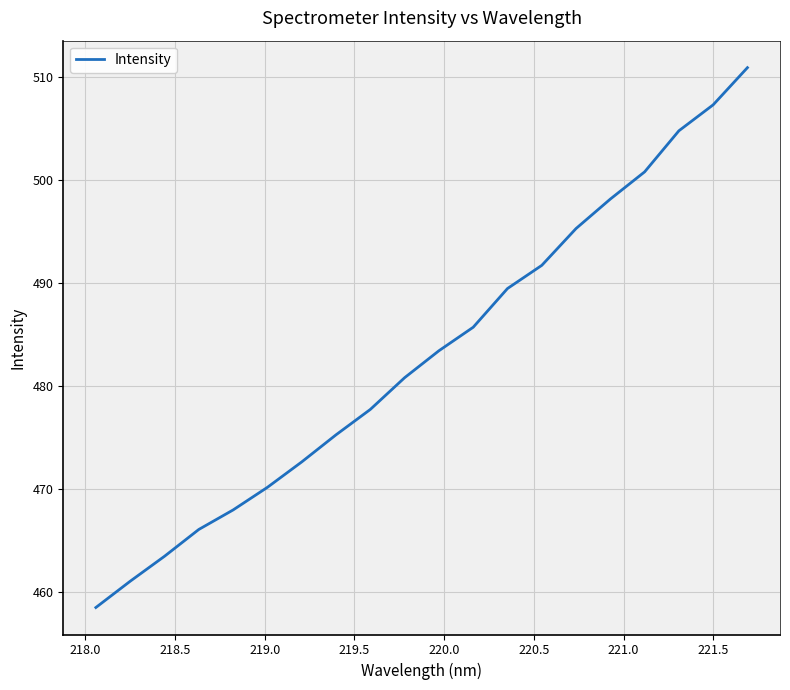

What is the minimum value shown in the chart?

458.5